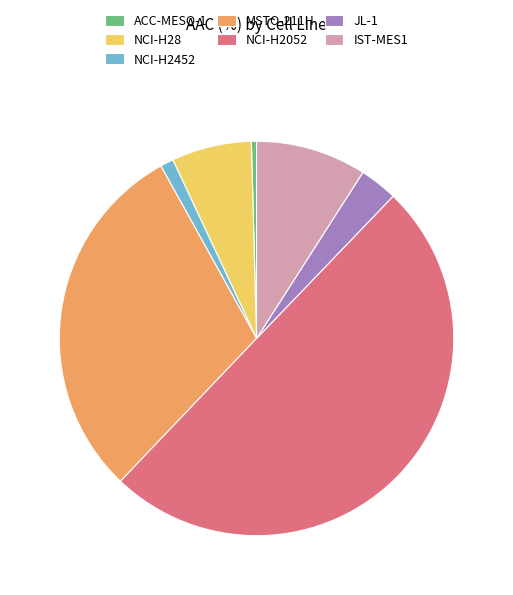

Count the number of slices in the pie.

7